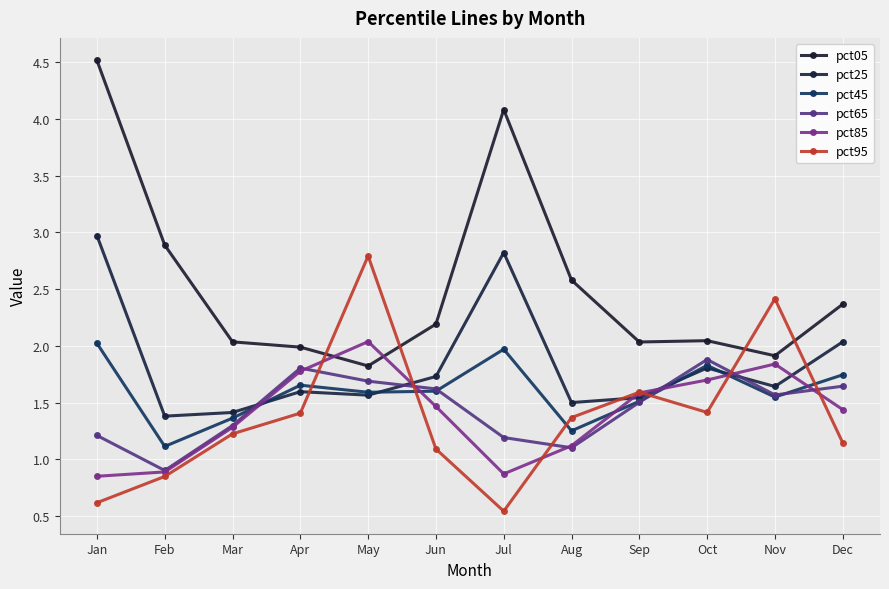

The value of pct05 at Jul is 6.2. True or false?

False